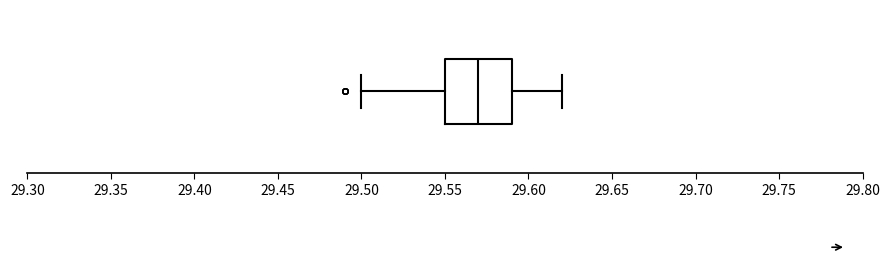

Transcribe this box plot: give where the median line is, the range the box spans, and where the two whiskers end, as read against the x-axis. The values are not printed on the chart, so give them approximately, as read against the axis.

median 29.57, box 29.55 to 29.59, whiskers 29.50 to 29.62